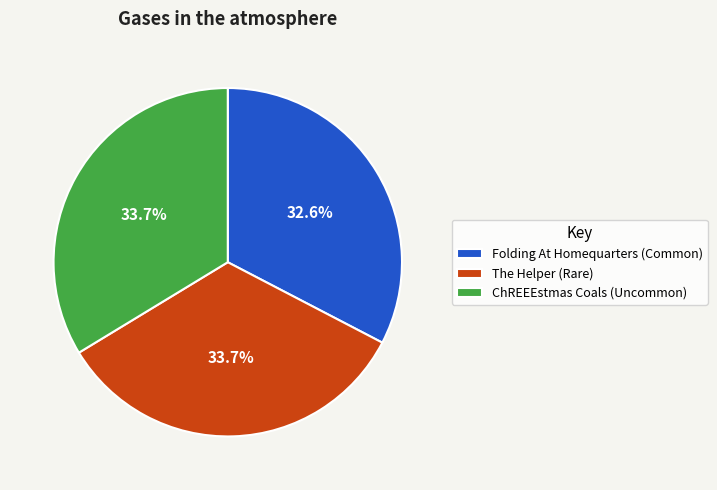

What is the ratio of the value at ChREEEstmas Coals (Uncommon) to the value at The Helper (Rare)?

1.0